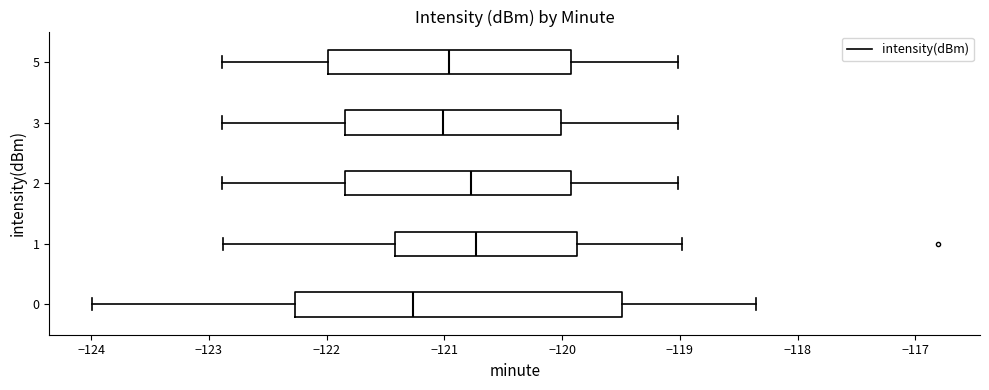

Reading bottom to top, read every box against the x-axis: the position of its median line, the range the box covers, and the ends of its whiskers. The values are not printed on the chart, so give them approximately, as read against the axis.

0: median -121.3, box -122.3 to -119.5, whiskers -124.0 to -118.3
1: median -120.7, box -121.4 to -119.9, whiskers -122.9 to -119.0
2: median -120.8, box -121.8 to -119.9, whiskers -122.9 to -119.0
3: median -121.0, box -121.8 to -120.0, whiskers -122.9 to -119.0
5: median -121.0, box -122.0 to -119.9, whiskers -122.9 to -119.0